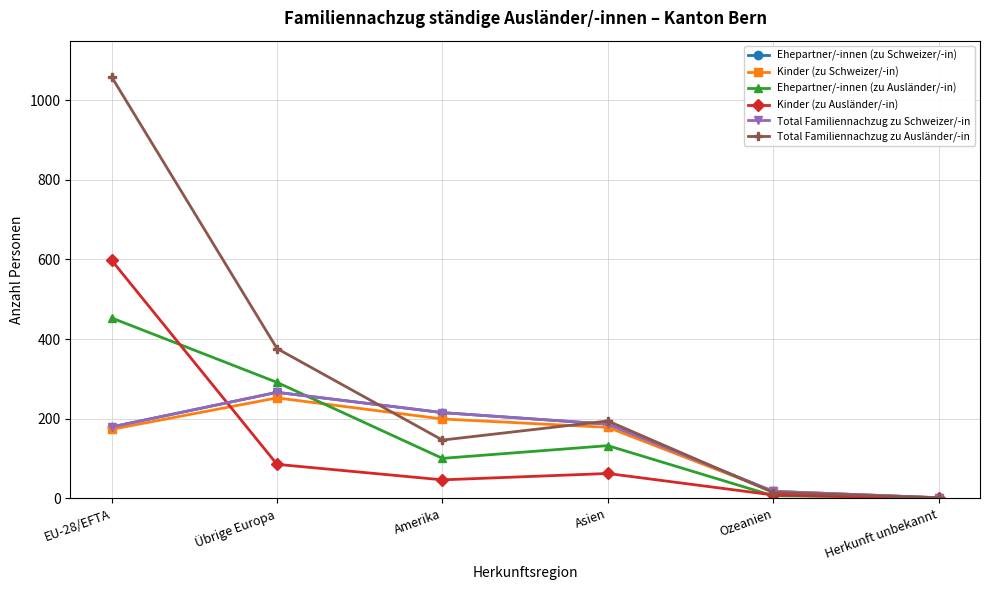

What is the difference between the Total Familiennachzug zu Ausländer/-in values at EU-28/EFTA and Übrige Europa?

683